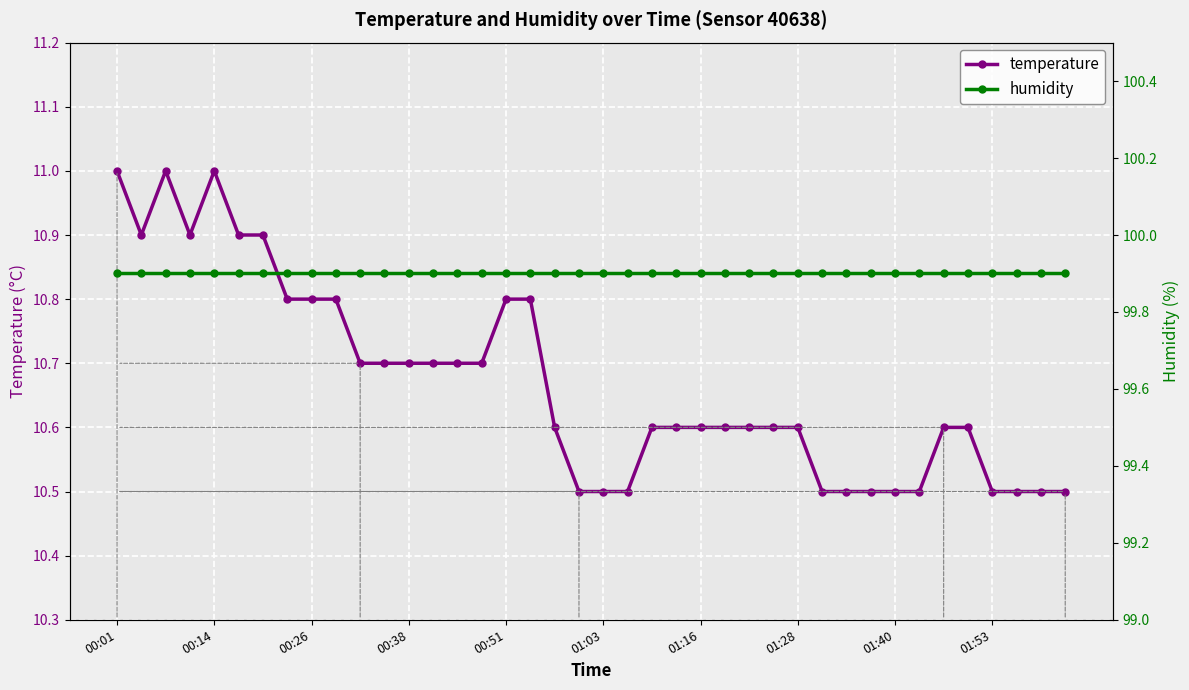

What is the lowest value of the temperature series?

10.5